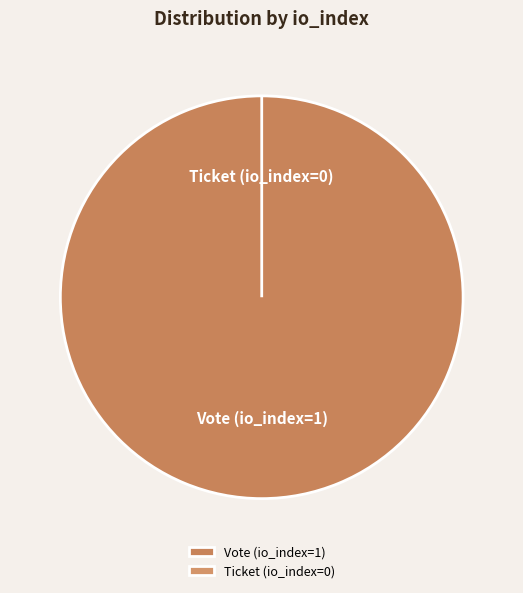

Which category accounts for the majority?

Vote (io_index=1)